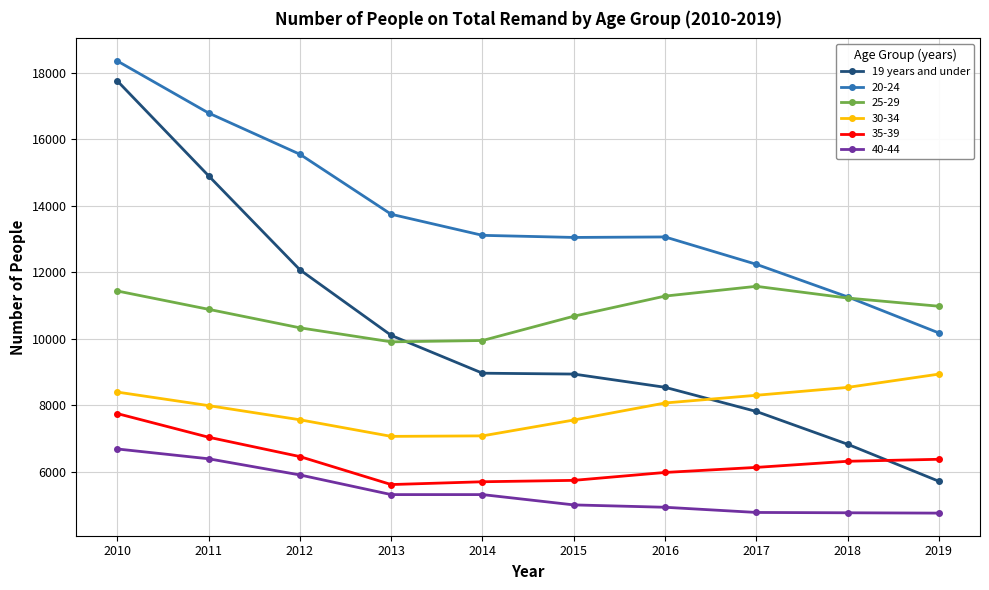

How many lines are shown in the chart?

6